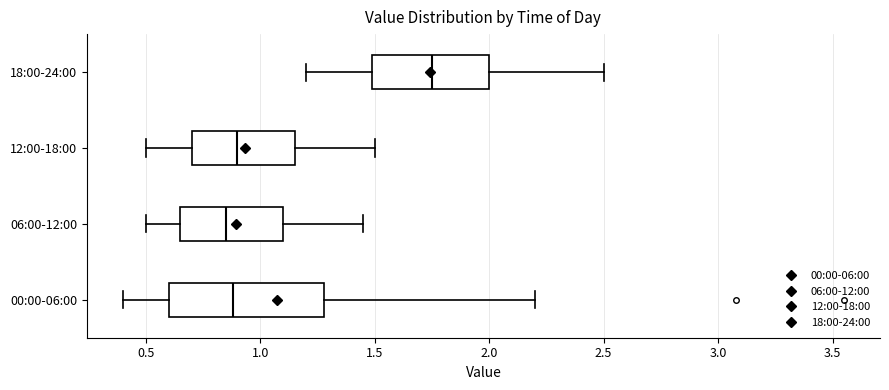

Reading bottom to top, transcribe this box plot: for each box, give where its median line is, the range the box spans, and where its two whiskers end, as read against the x-axis. The values are not printed on the chart, so give them approximately, as read against the axis.

00:00-06:00: median 0.90, box 0.60 to 1.30, whiskers 0.40 to 2.20
06:00-12:00: median 0.85, box 0.65 to 1.10, whiskers 0.50 to 1.45
12:00-18:00: median 0.90, box 0.70 to 1.15, whiskers 0.50 to 1.50
18:00-24:00: median 1.75, box 1.50 to 2.00, whiskers 1.20 to 2.50